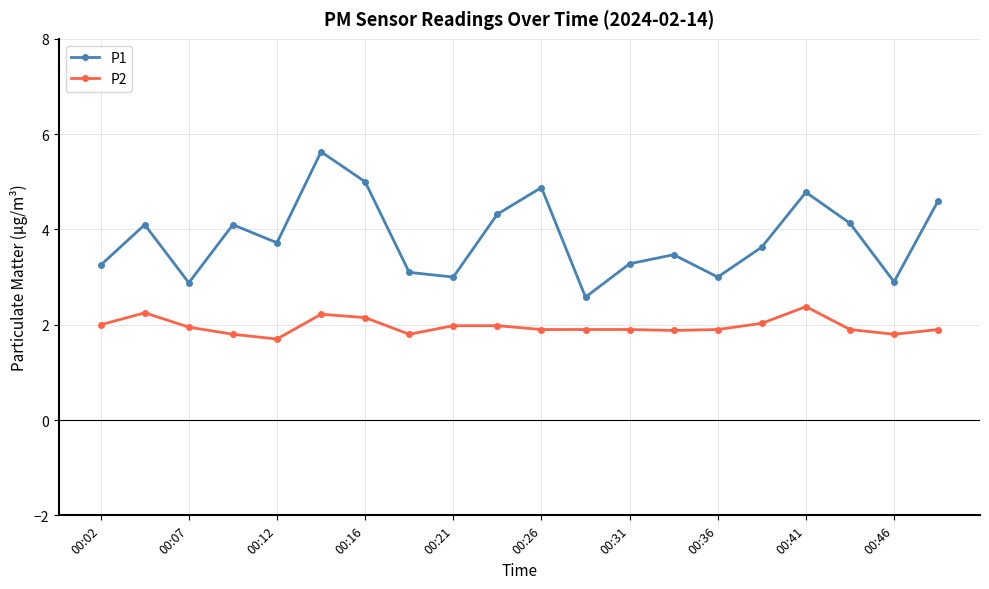

Rank the series by their average value, from lowest to highest.

P2, P1